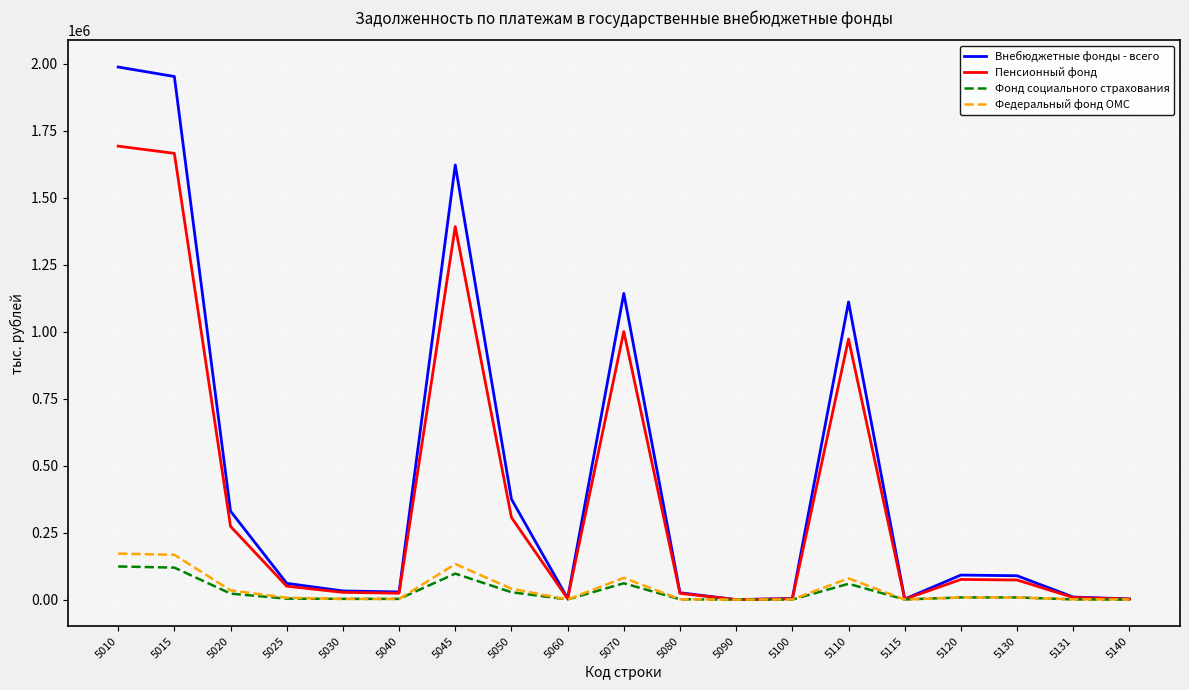

Rank the series by their maximum value, from lowest to highest.

Фонд социального страхования, Федеральный фонд ОМС, Пенсионный фонд, Внебюджетные фонды - всего